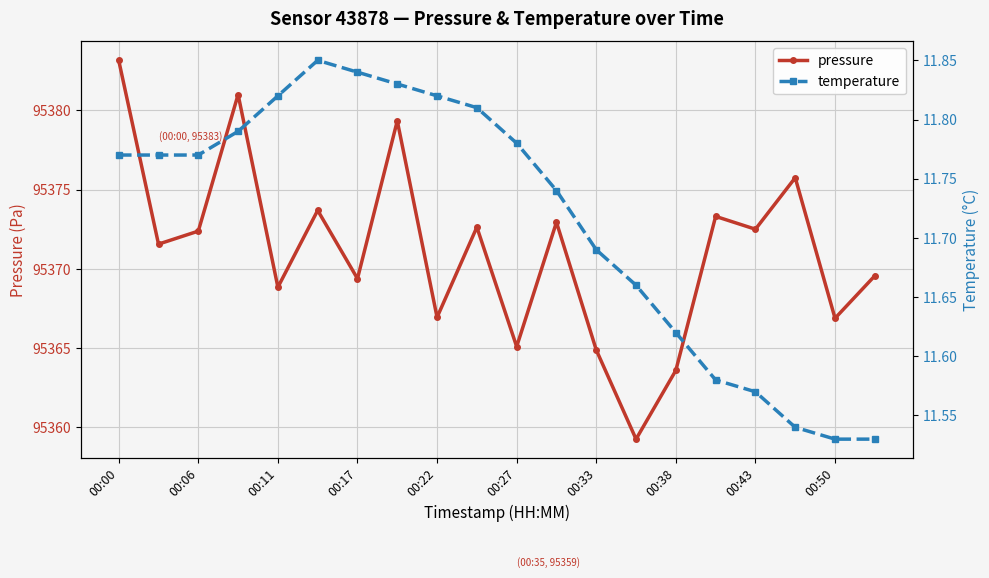

What is the maximum value for pressure?

95383.2